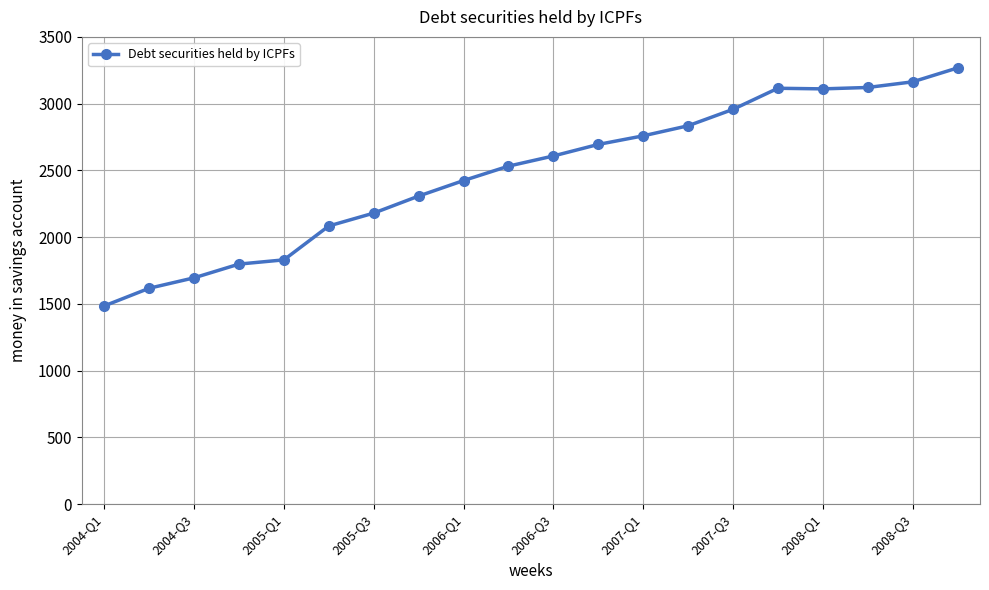

What is the value of the 2nd point from the left?

1617.2